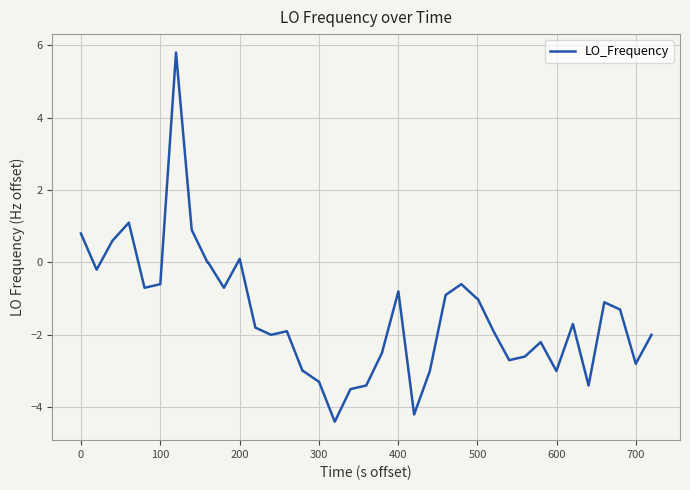

What is the minimum value shown in the chart?

-4.4